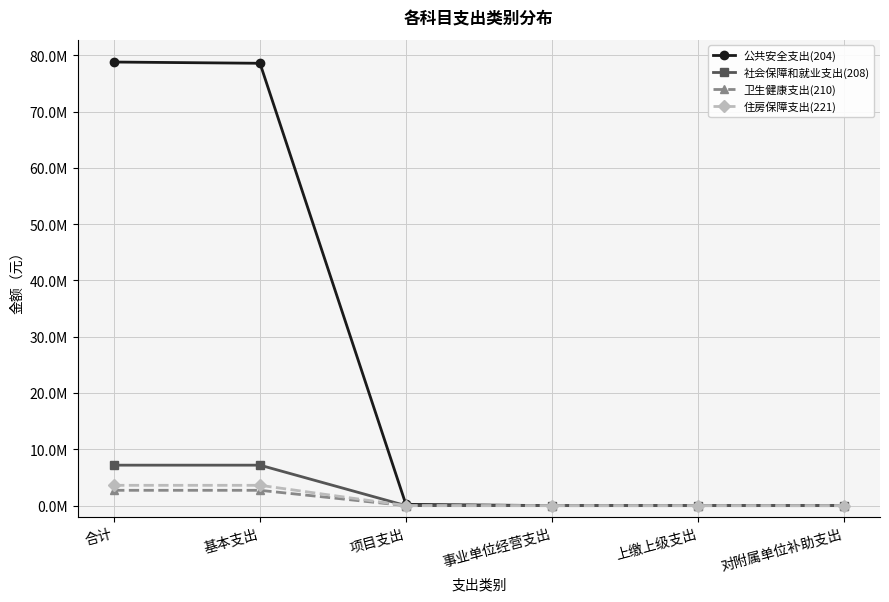

What is the label of the 3rd point from the right?

事业单位经营支出